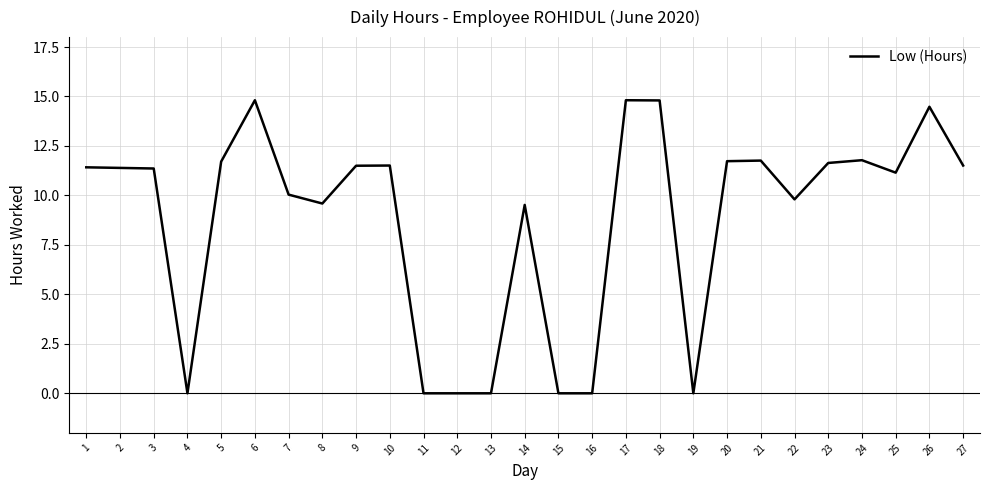

Approximately how many times larger is the value at 5 compared to 2?

1.0